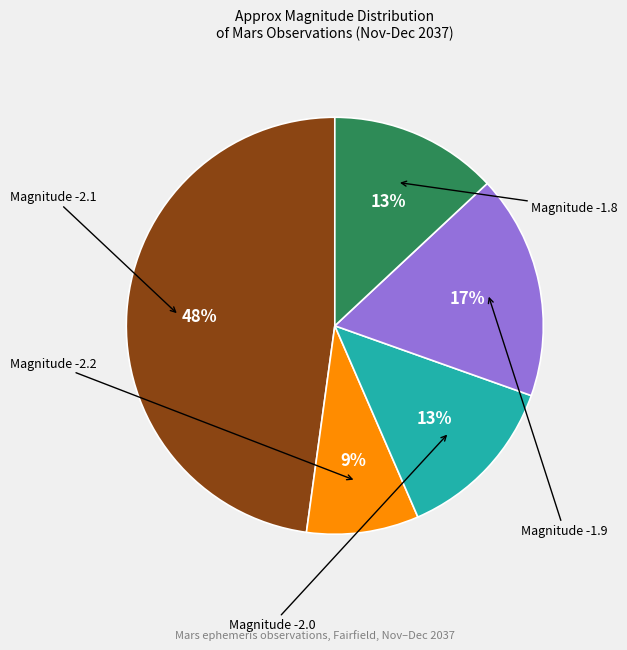

To the nearest percent, what is the average slice percentage?

20%